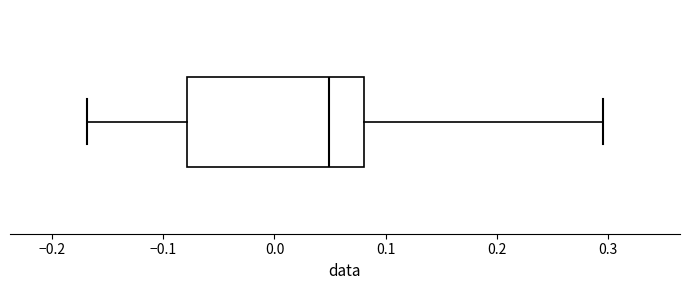

Where does the right whisker of the box end on the x-axis? The values are not printed on the chart, so give them approximately, as read against the axis.

0.30